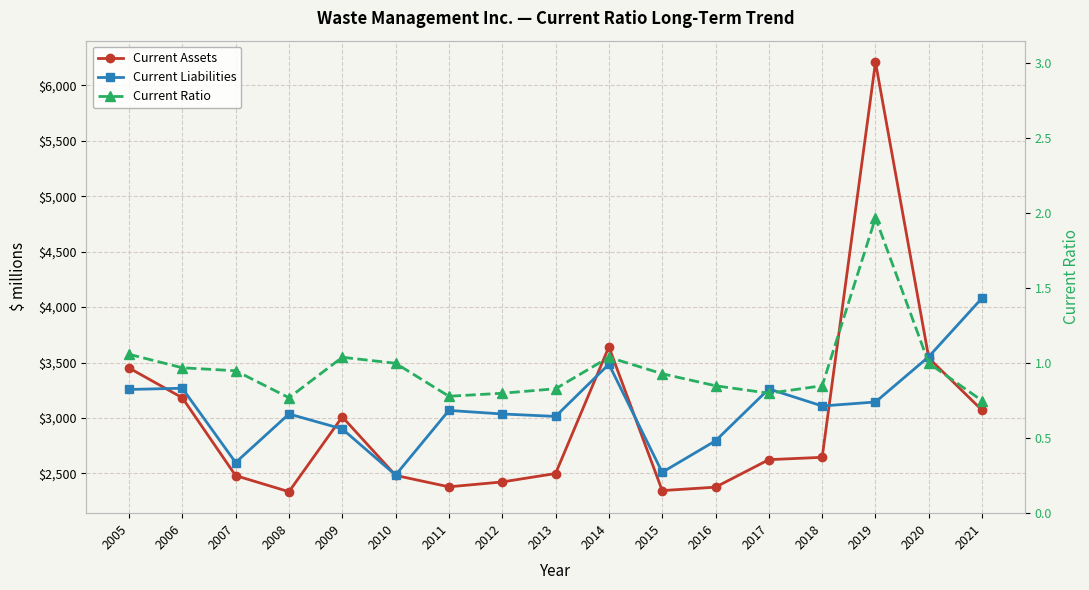

Reading left to right, transcribe all the data shown in this chart.

Current Assets: 2005=3451.0	2006=3182.0	2007=2480.0	2008=2335.0	2009=3010.0	2010=2482.0	2011=2379.0	2012=2423.0	2013=2499.0	2014=3641.0	2015=2345.0	2016=2376.0	2017=2624.0	2018=2645.0	2019=6209.0	2020=3540.0	2021=3069.0
Current Liabilities: 2005=3257.0	2006=3268.0	2007=2598.0	2008=3036.0	2009=2901.0	2010=2485.0	2011=3068.0	2012=3036.0	2013=3014.0	2014=3485.0	2015=2510.0	2016=2794.0	2017=3262.0	2018=3108.0	2019=3144.0	2020=3553.0	2021=4082.0
Current Ratio: 2005=1.1	2006=1.0	2007=0.9	2008=0.8	2009=1.0	2010=1.0	2011=0.8	2012=0.8	2013=0.8	2014=1.0	2015=0.9	2016=0.8	2017=0.8	2018=0.8	2019=2.0	2020=1.0	2021=0.8